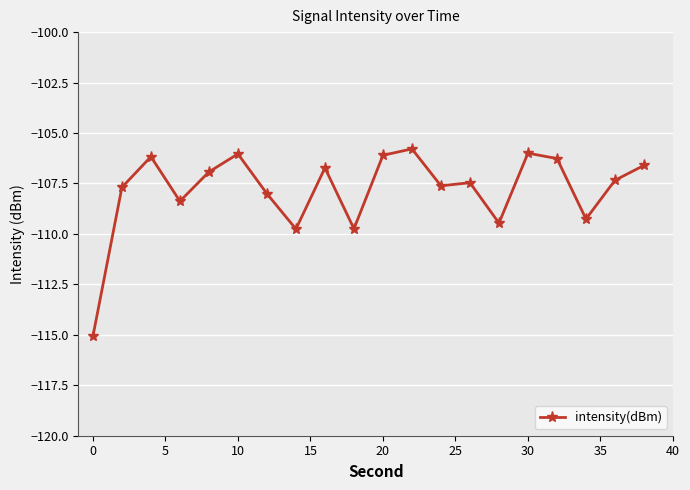

True or false: the data has more than 1 interior local peaks.

True